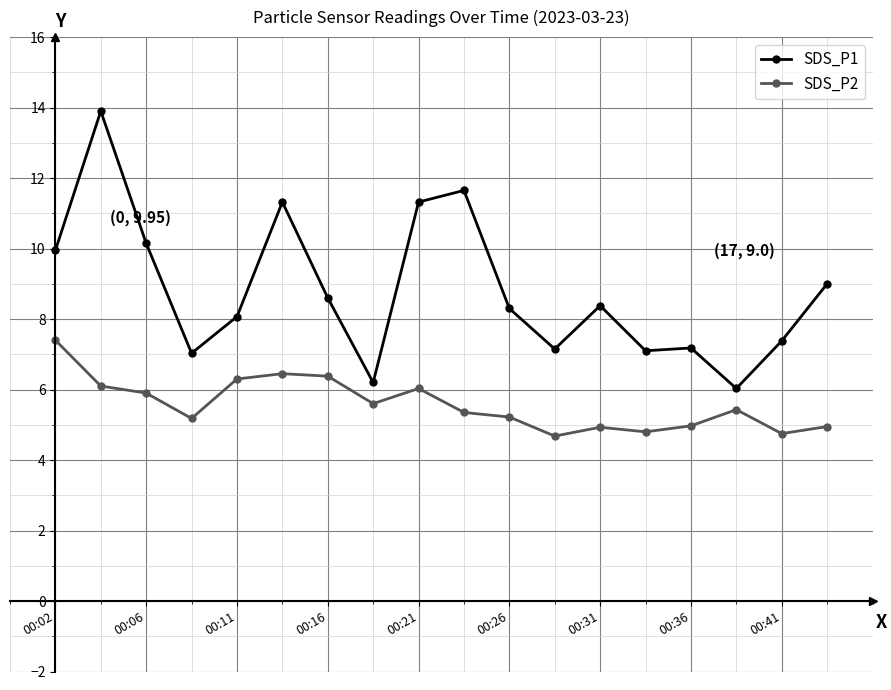

At how many categories does at least one series exceed 13?

1